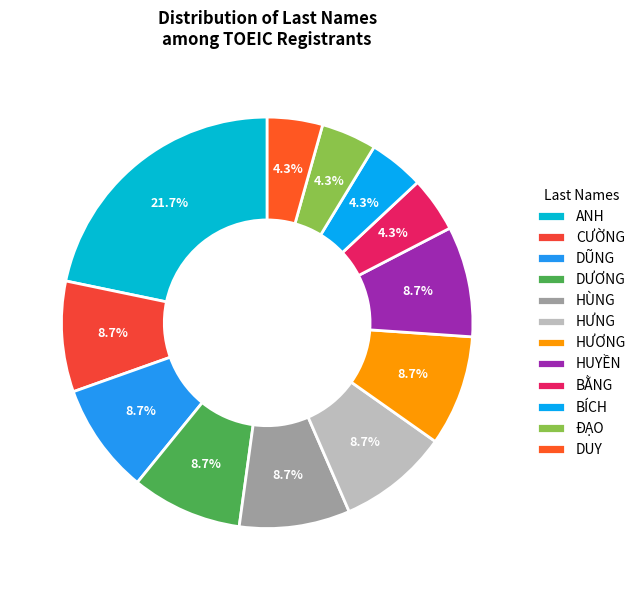

True or false: BẰNG accounts for 17% of the total.

False